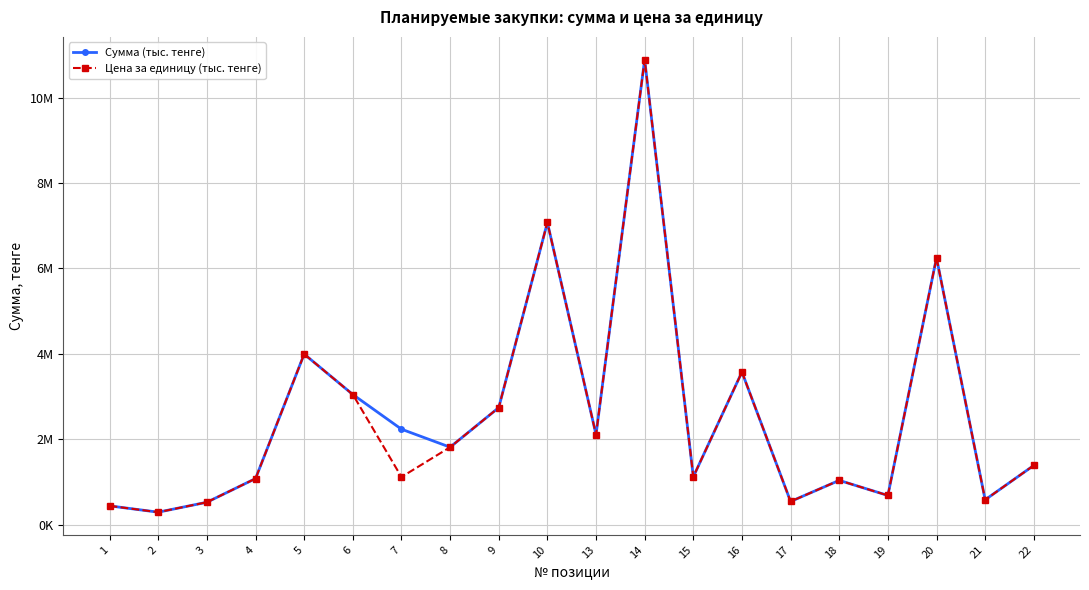

What is the sum of all Сумма (тыс. тенге) values?

51459669